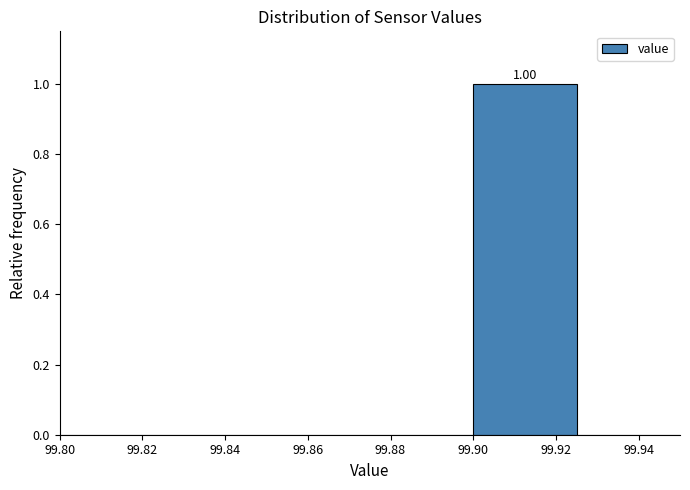

Which range on the x-axis has the tallest bar?

99.900 to 99.925